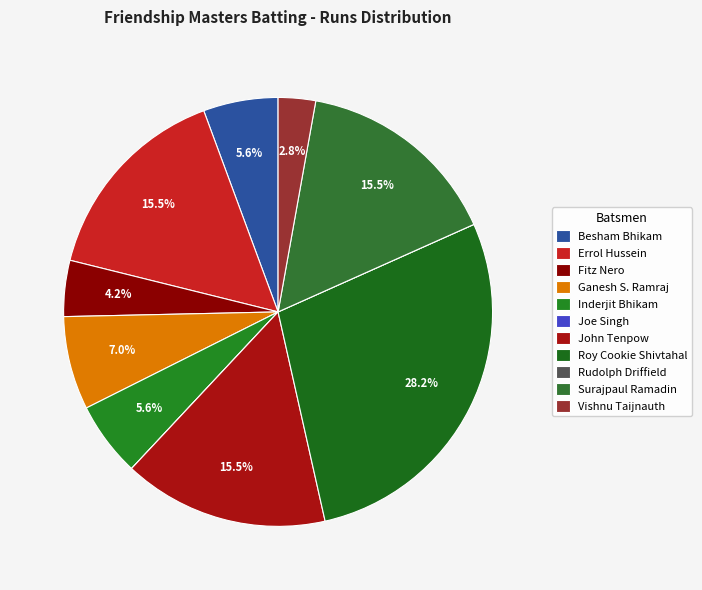

Is it true that Vishnu Taijnauth is 9% of the pie?

False